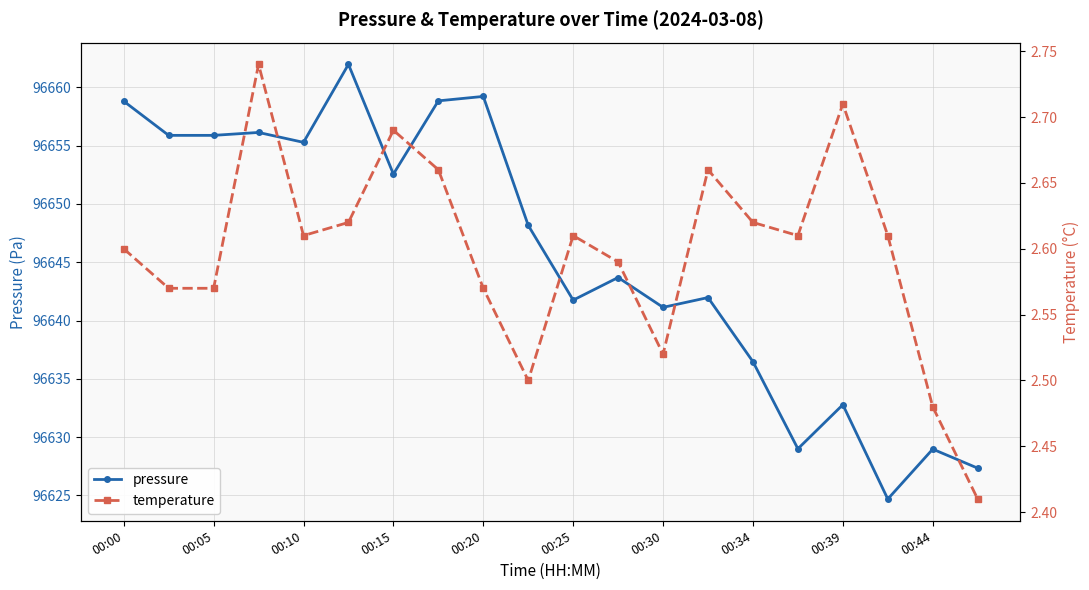

True or false: temperature and pressure intersect in this chart.

False